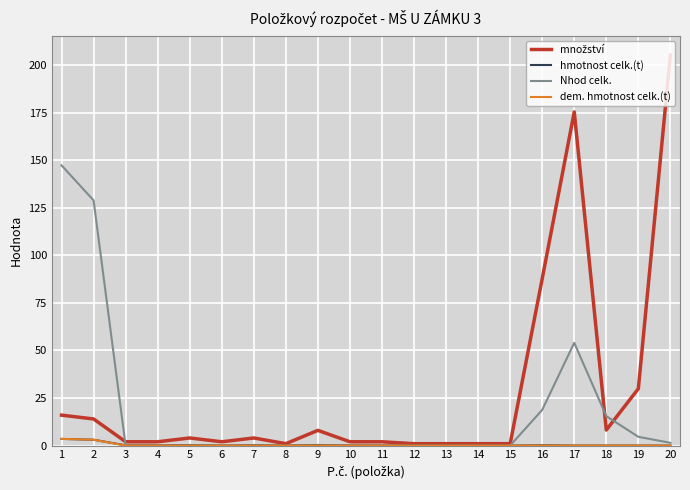

Is it true that Nhod celk. equals 0.0 at 13?

True